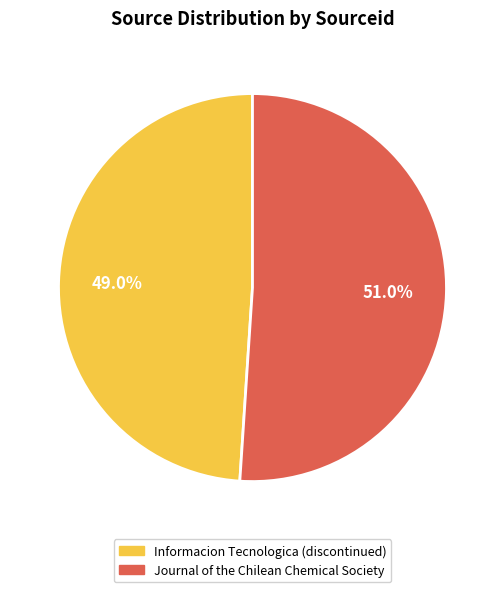

Which slice represents more than half of the pie?

Journal of the Chilean Chemical Society